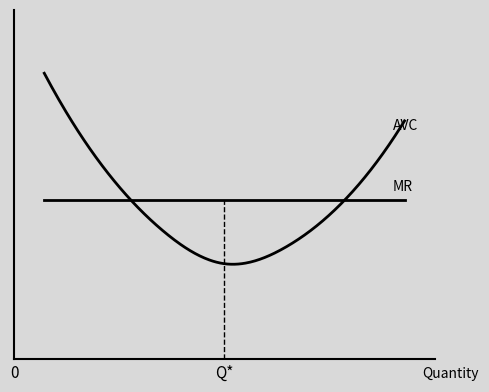

Rank the series by their average value, from lowest to highest.

MR, AVC